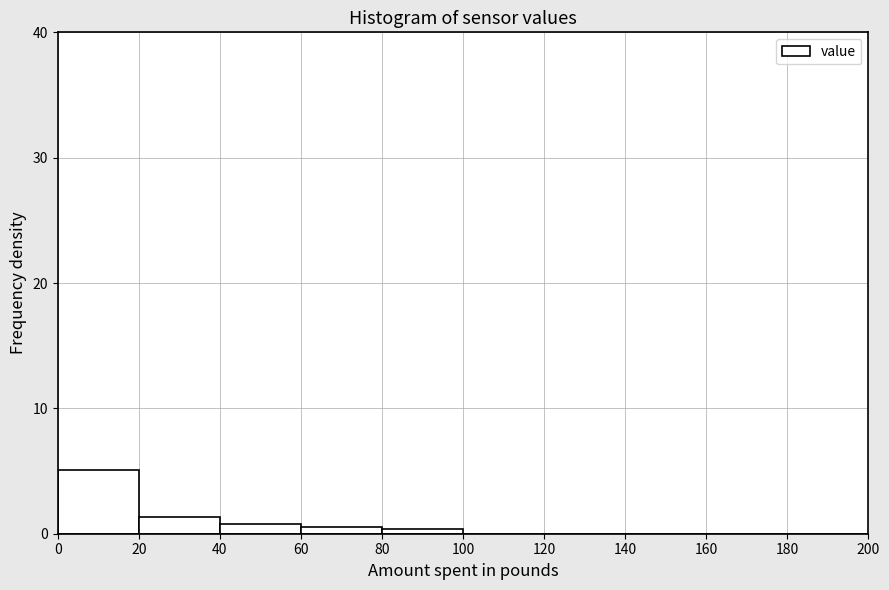

Which range on the x-axis has the tallest bar?

0 to 20